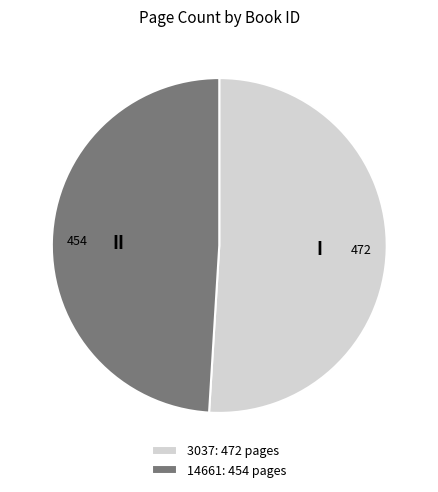

Does any single category account for the majority?

Yes